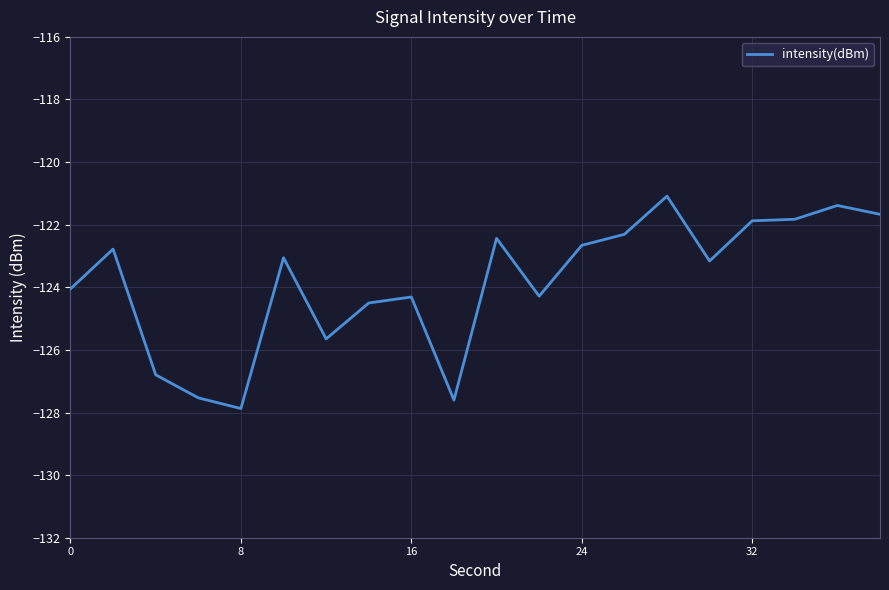

How many series are shown in this chart?

1